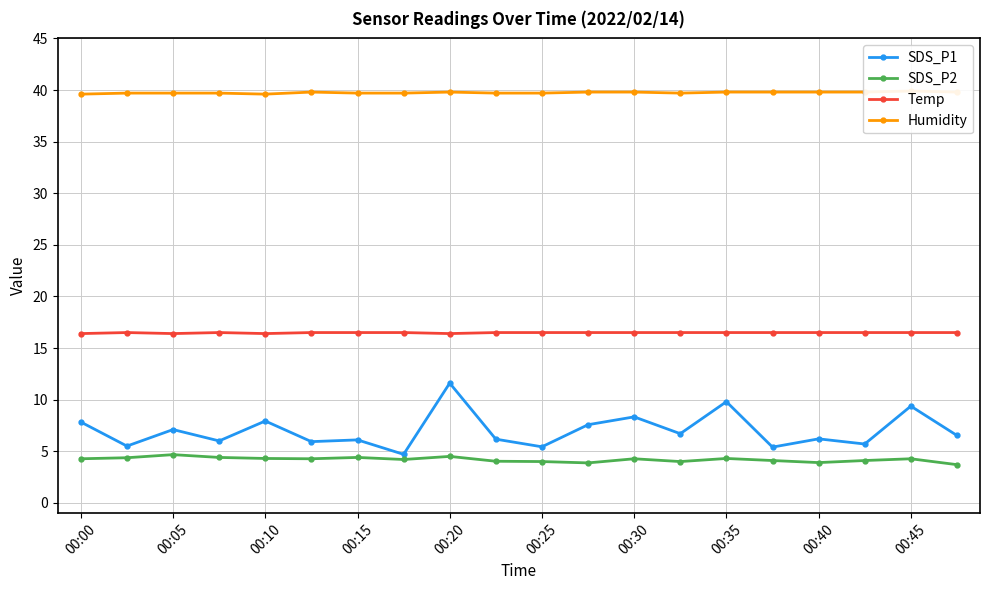

True or false: SDS_P2 has more than 0 points higher than both neighbors.

True